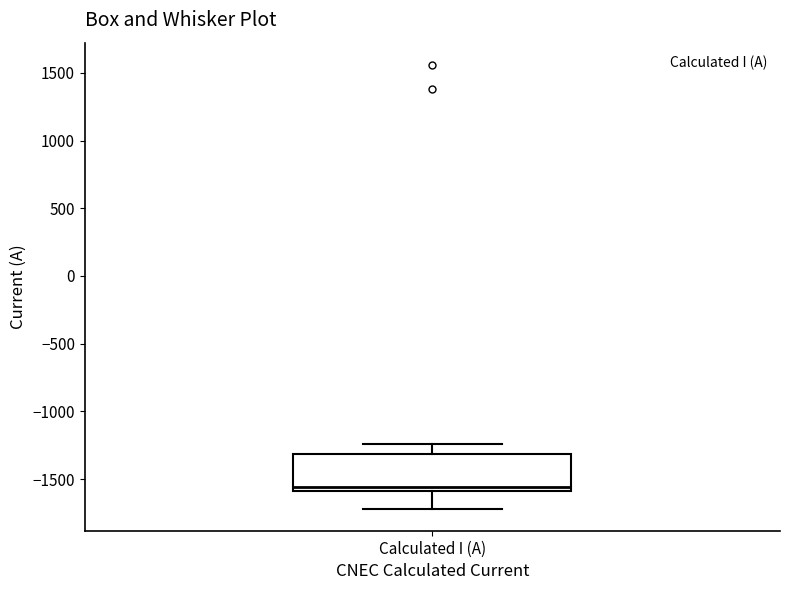

Transcribe this box plot: give where the median line is, the range the box spans, and where the two whiskers end, as read against the y-axis. The values are not printed on the chart, so give them approximately, as read against the axis.

median -1550, box -1600 to -1300, whiskers -1700 to -1250